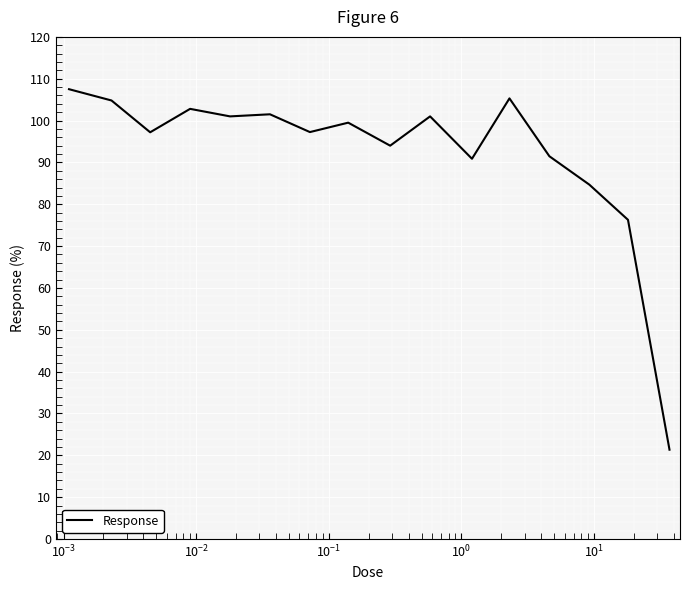

What is the smallest value displayed?

21.3